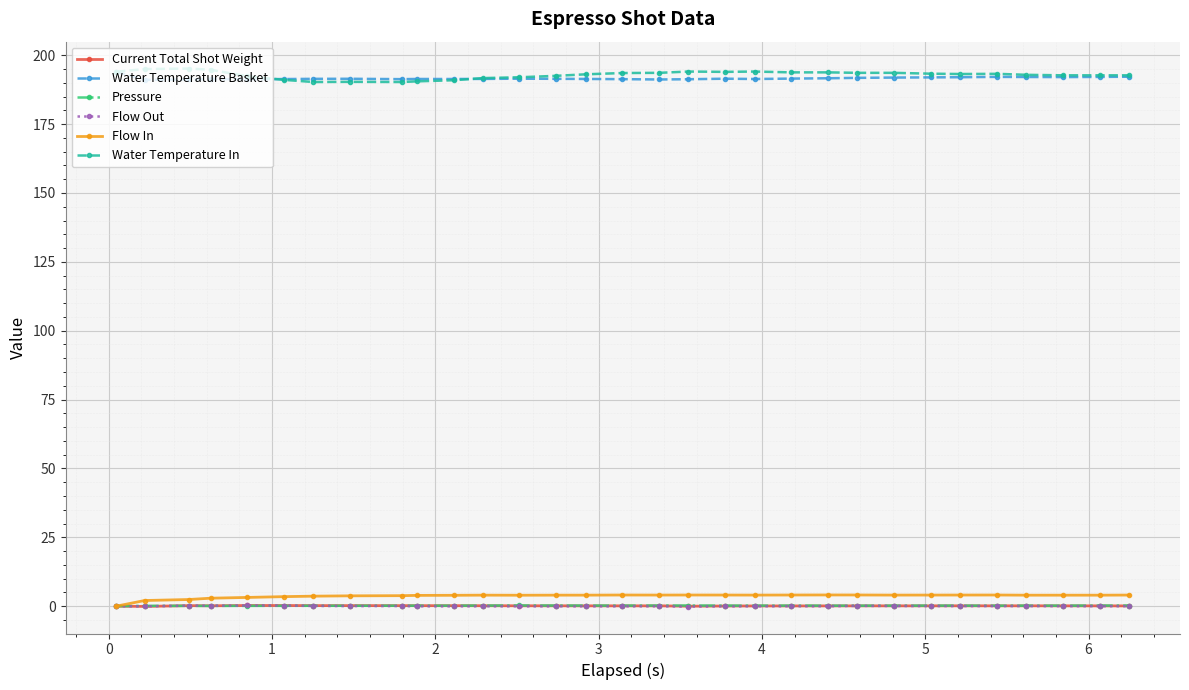

What is the value of the Water Temperature In point at the 4th from the left?

194.7